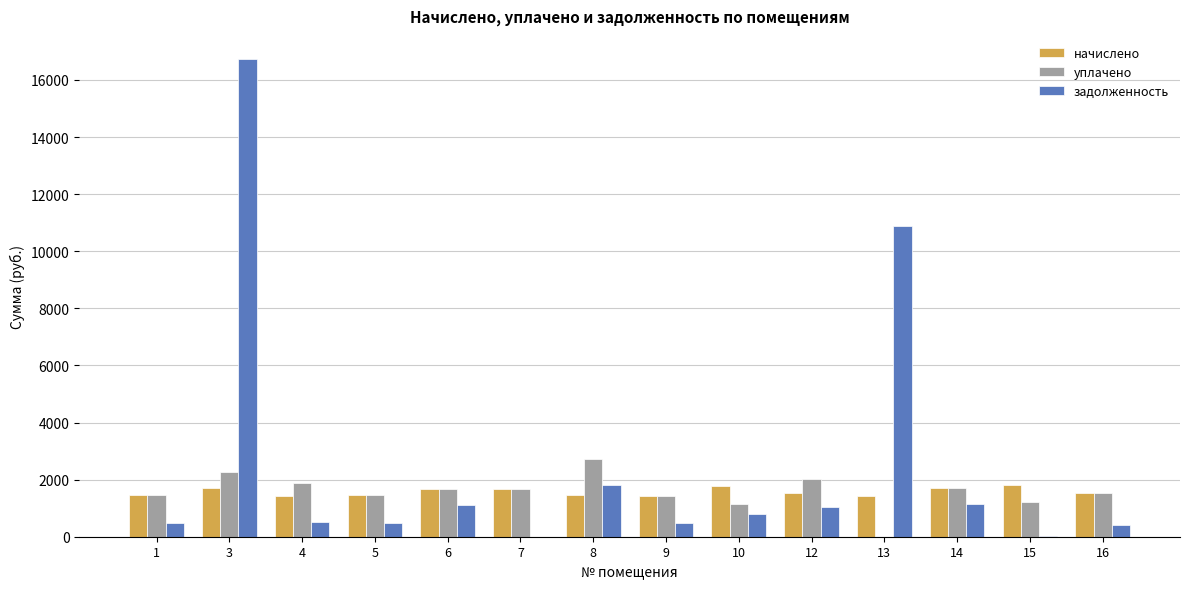

At which category does the chart reach its peak across all series?

3